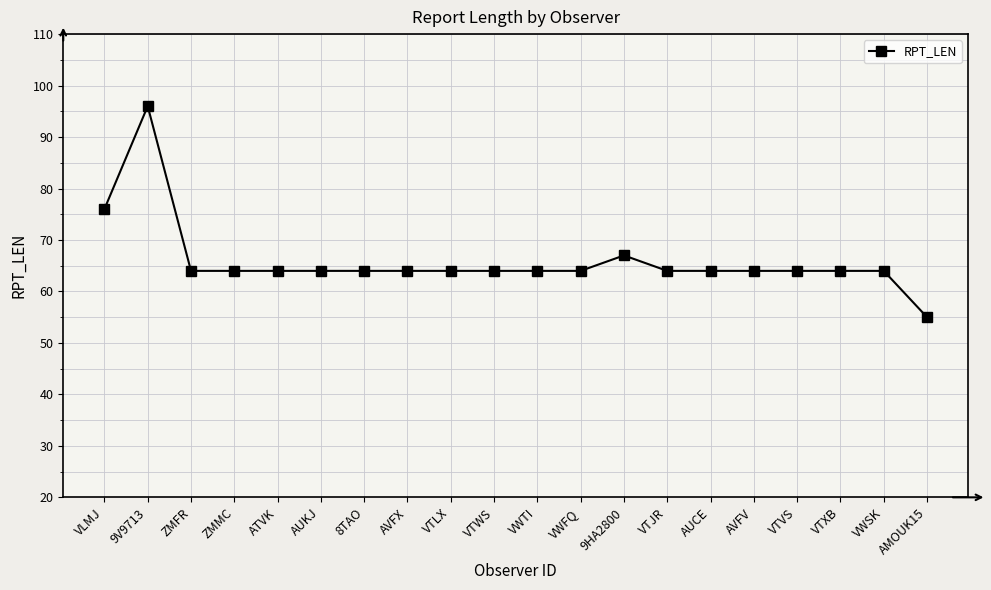

Reading left to right, transcribe all the data shown in this chart.

76	96	64	64	64	64	64	64	64	64	64	64	67	64	64	64	64	64	64	55